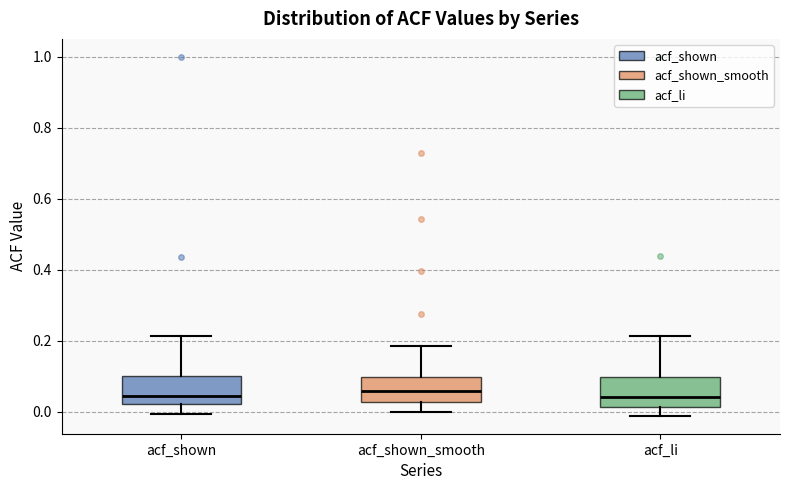

Reading left to right, read every box against the y-axis: the position of its median line, the range the box covers, and the ends of its whiskers. The values are not printed on the chart, so give them approximately, as read against the axis.

acf_shown: median 0.04, box 0.02 to 0.10, whiskers 0.00 to 0.22
acf_shown_smooth: median 0.06, box 0.02 to 0.10, whiskers 0.00 to 0.18
acf_li: median 0.04, box 0.02 to 0.10, whiskers -0.02 to 0.22